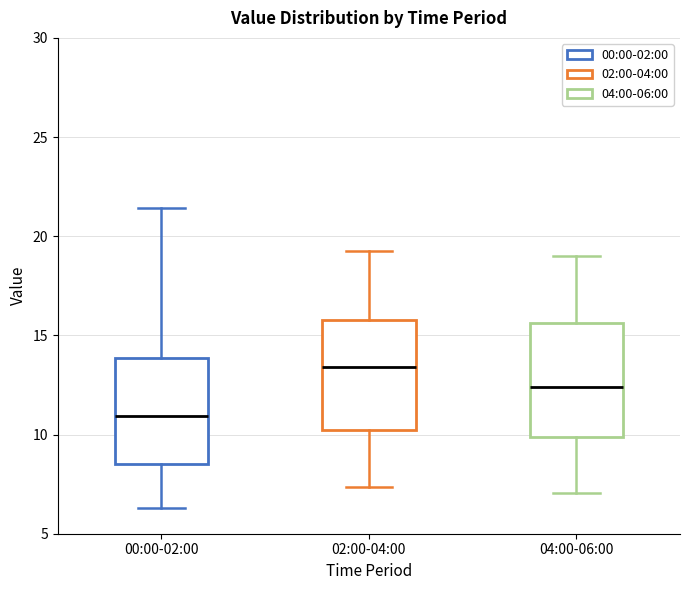

Where is the upper edge of the box for 04:00-06:00 on the y-axis? The values are not printed on the chart, so give them approximately, as read against the axis.

15.5